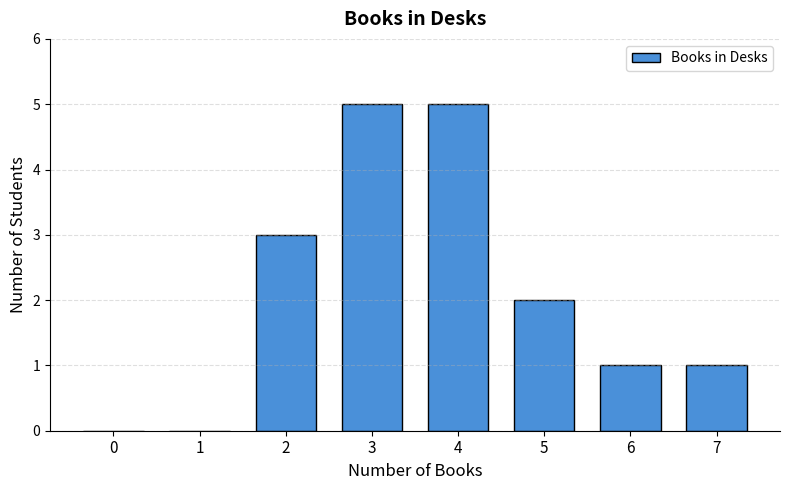

Reading left to right, list all the values displayed in this chart.

0=0	1=0	2=3	3=5	4=5	5=2	6=1	7=1